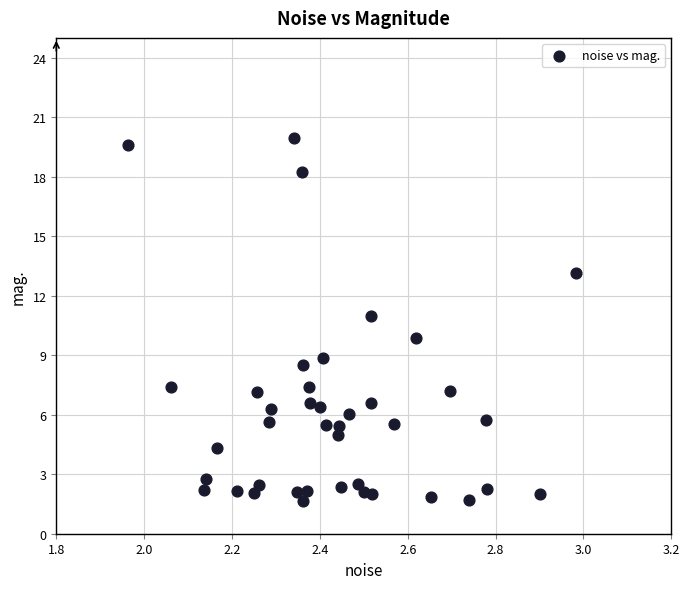

What is the range of X values (max minus min)?

1.0